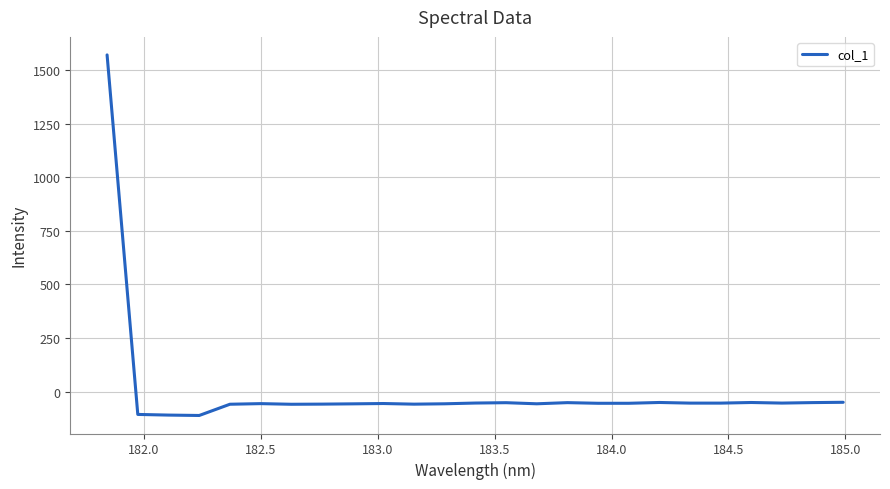

What is the minimum value shown in the chart?

-110.9